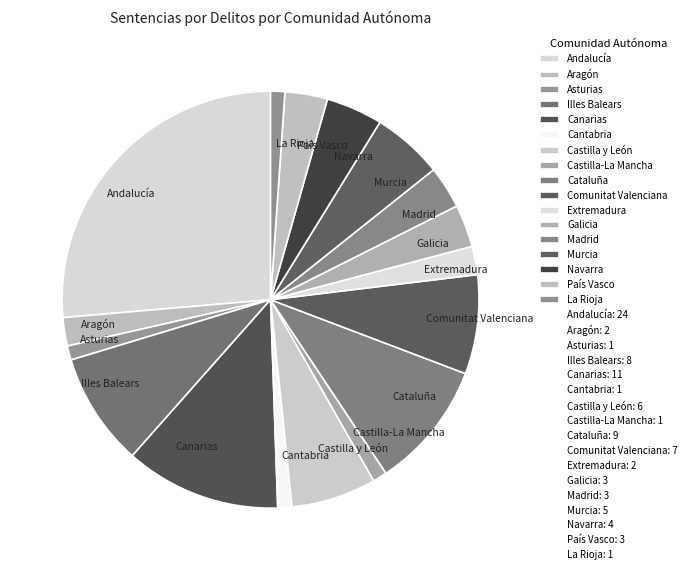

How many slices are in this pie chart?

17